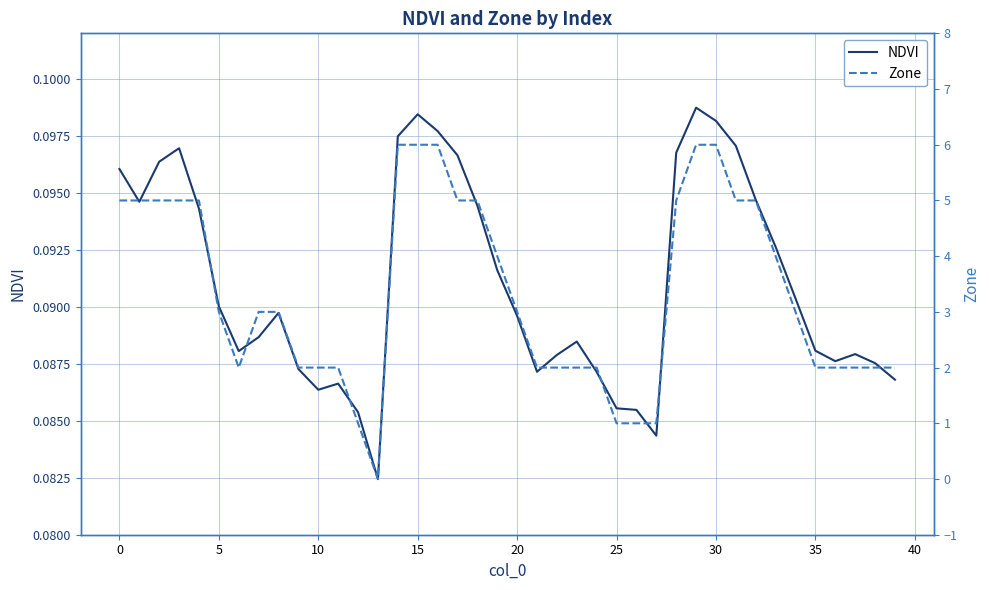

Reading left to right, transcribe all the data shown in this chart.

NDVI: 0.1	0.1	0.1	0.1	0.1	0.1	0.1	0.1	0.1	0.1	0.1	0.1	0.1	0.1	0.1	0.1	0.1	0.1	0.1	0.1	0.1	0.1	0.1	0.1	0.1	0.1	0.1	0.1	0.1	0.1	0.1	0.1	0.1	0.1	0.1	0.1	0.1	0.1	0.1	0.1
Zone: 5.0	5.0	5.0	5.0	5.0	3.0	2.0	3.0	3.0	2.0	2.0	2.0	1.0	0.0	6.0	6.0	6.0	5.0	5.0	4.0	3.0	2.0	2.0	2.0	2.0	1.0	1.0	1.0	5.0	6.0	6.0	5.0	5.0	4.0	3.0	2.0	2.0	2.0	2.0	2.0